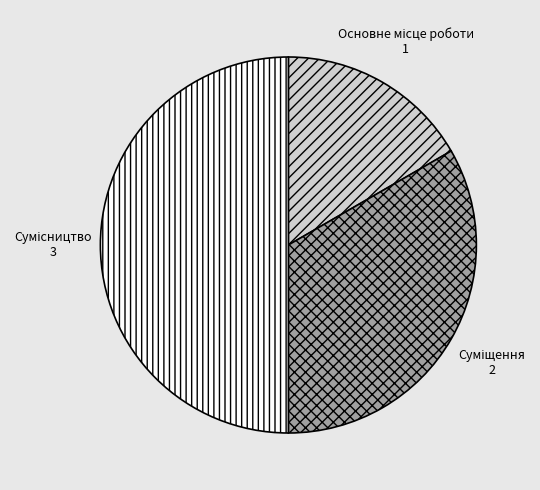

Is there a majority slice in this chart?

No